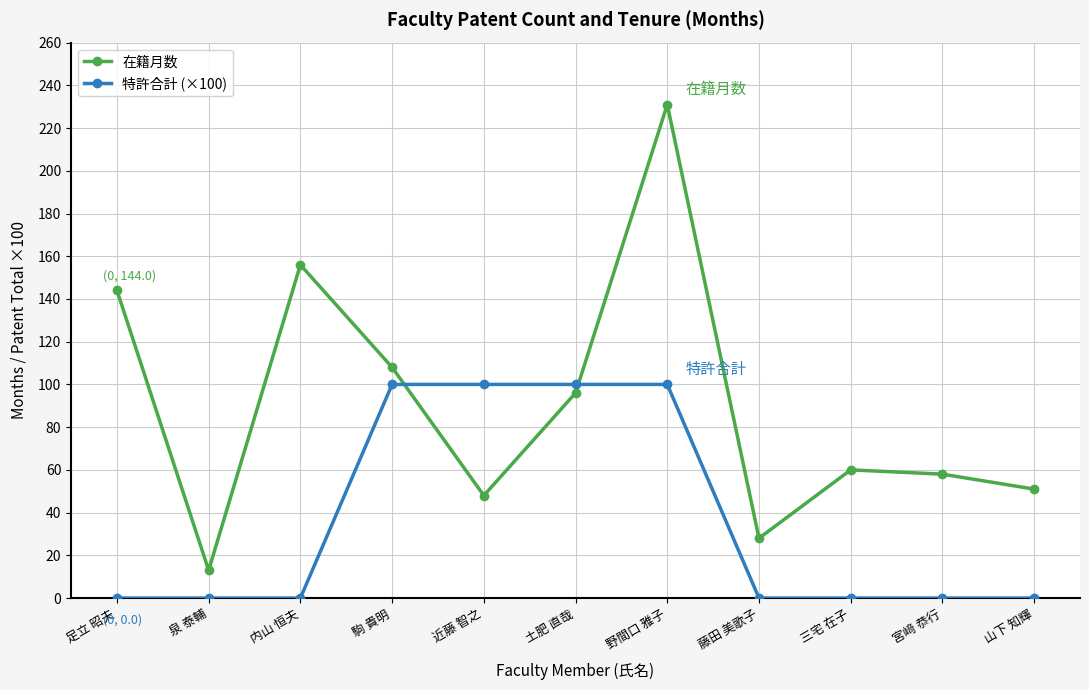

What is the total value across all series at 宮﨑 恭行?

58